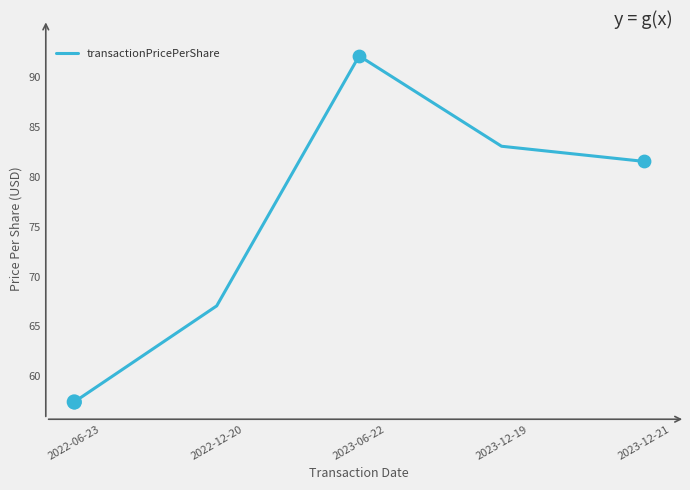

What is the change in value from 2022-12-20 to 2023-12-21?

+14.5